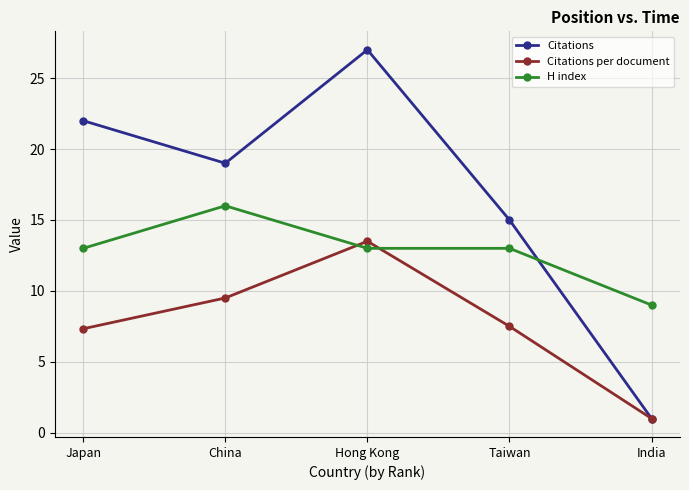

How many values in the Citations series are below 19?

2